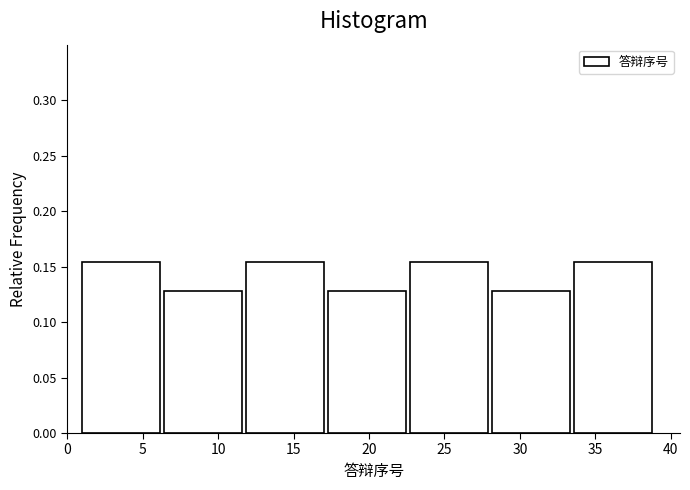

Reading left to right, transcribe this chart: for each bar, give the range it covers on the x-axis and its height. Neither the bar edges nor the heights are printed on the chart, so give them approximately, as read against the axes.

1.0 to 6.5: 0.155
6.5 to 12.0: 0.130
12.0 to 17.5: 0.155
17.5 to 22.5: 0.130
22.5 to 28.0: 0.155
28.0 to 33.5: 0.130
33.5 to 39.0: 0.155